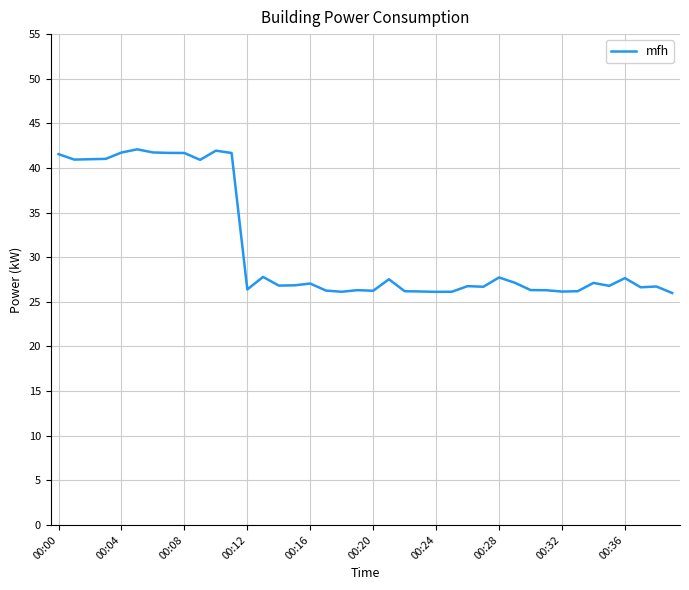

What is the smallest value displayed?

26.0